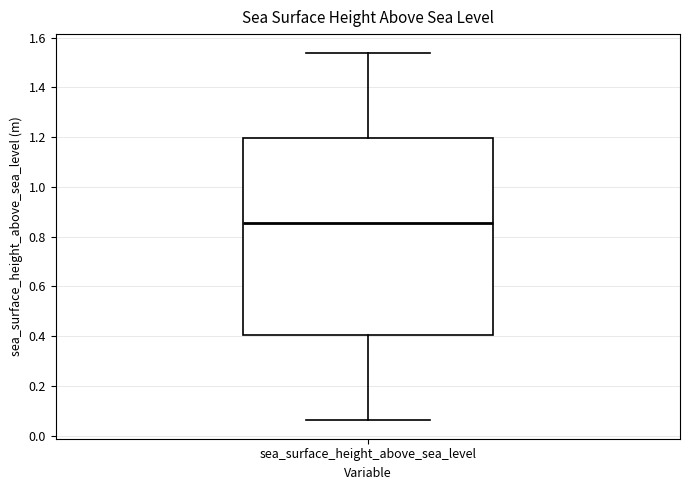

Read this box plot against the y-axis: the position of the median line, the range covered by the box, and the ends of both whiskers. The values are not printed on the chart, so give them approximately, as read against the axis.

median 0.86, box 0.40 to 1.20, whiskers 0.06 to 1.54